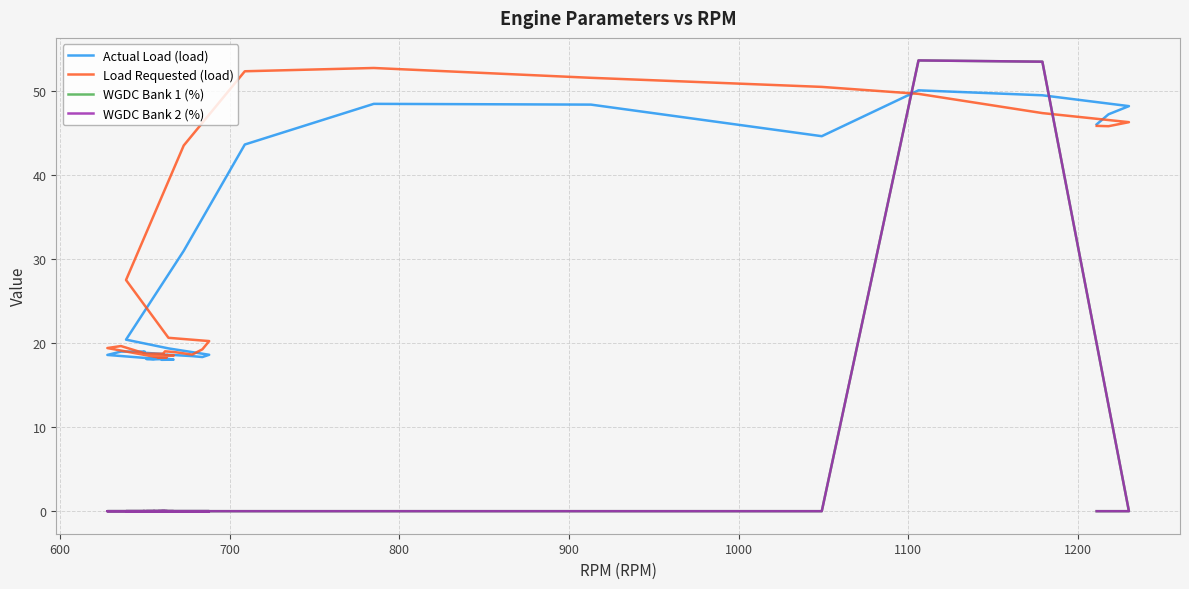

Which series has the largest range (max minus min)?

WGDC Bank 1 (%)